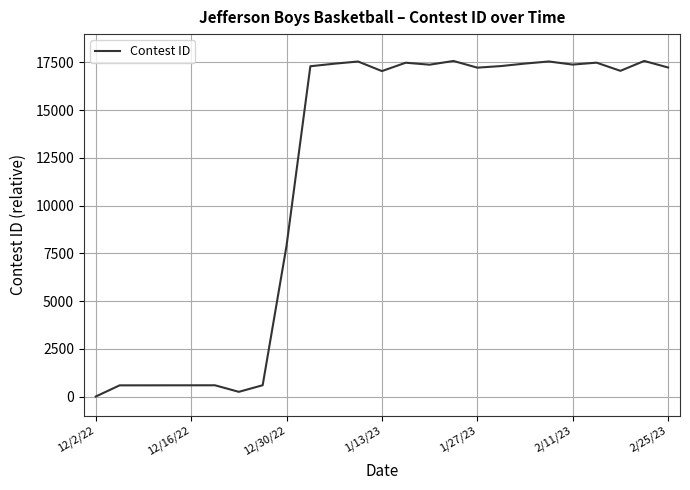

What is the difference between the maximum and minimum values?

17569